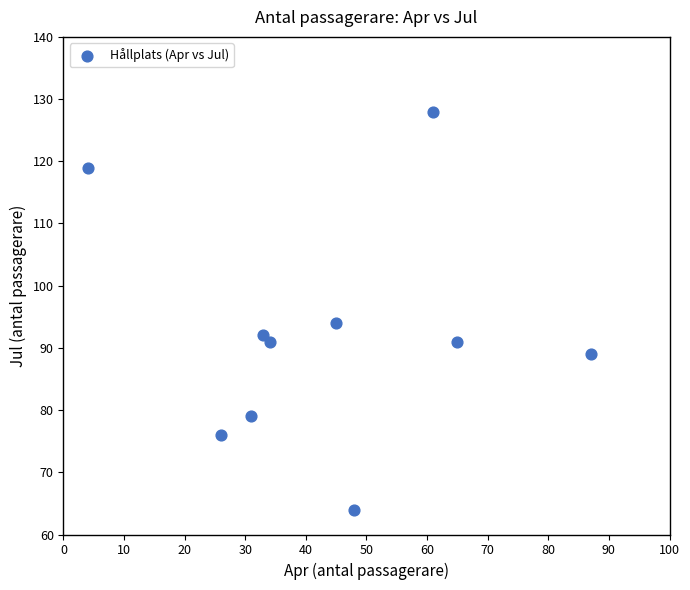

What is the range of X values (max minus min)?

83